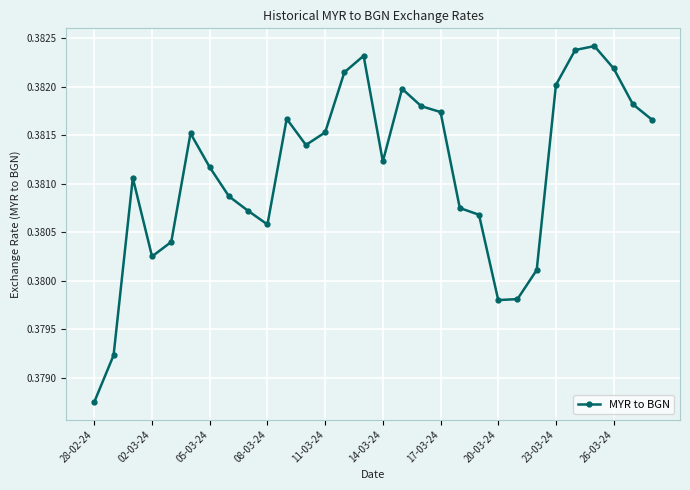

What is the sum of all values?

11.4